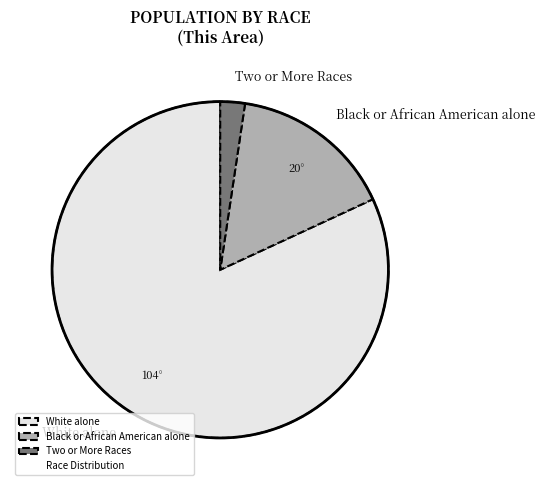

Approximately how many times larger is the value at White alone compared to Two or More Races?

34.7